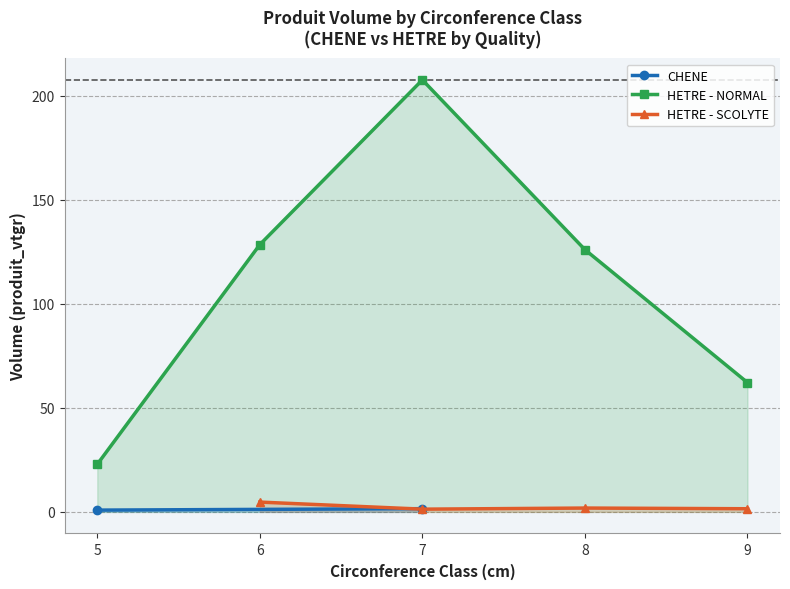

What is the value of the HETRE - NORMAL point at the 5th from the left?

62.2